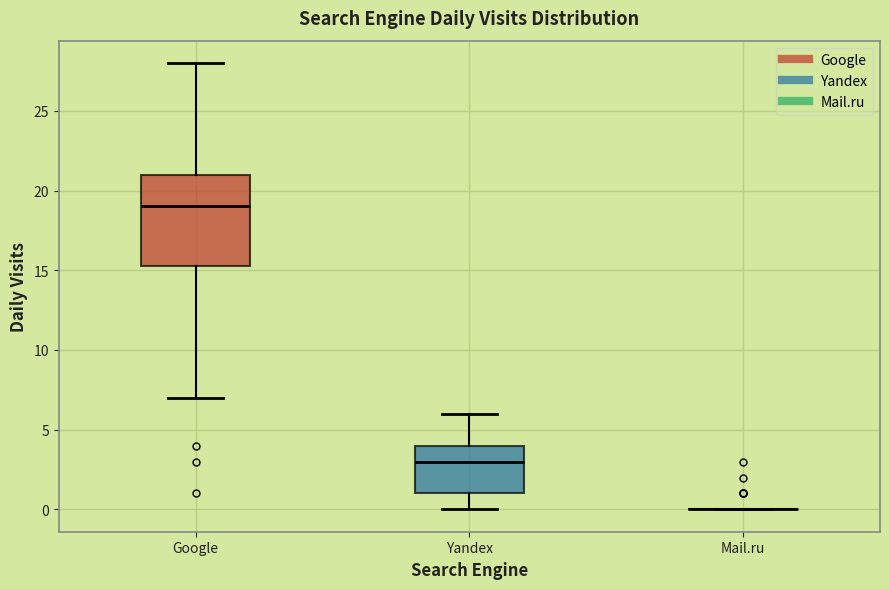

Where does the upper whisker of the box for Yandex end on the y-axis? The values are not printed on the chart, so give them approximately, as read against the axis.

6.0